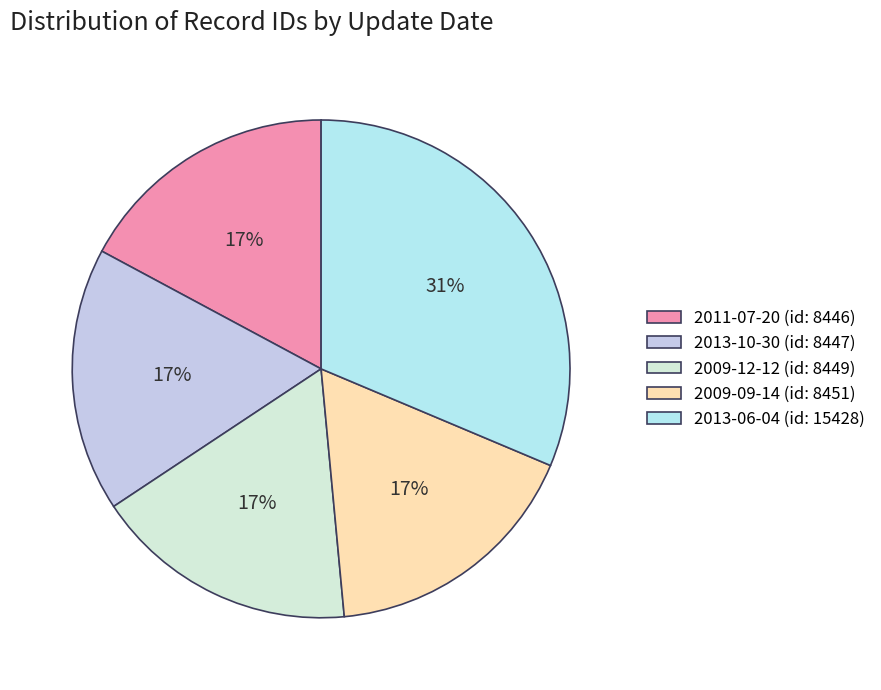

How many slices are in this pie chart?

5